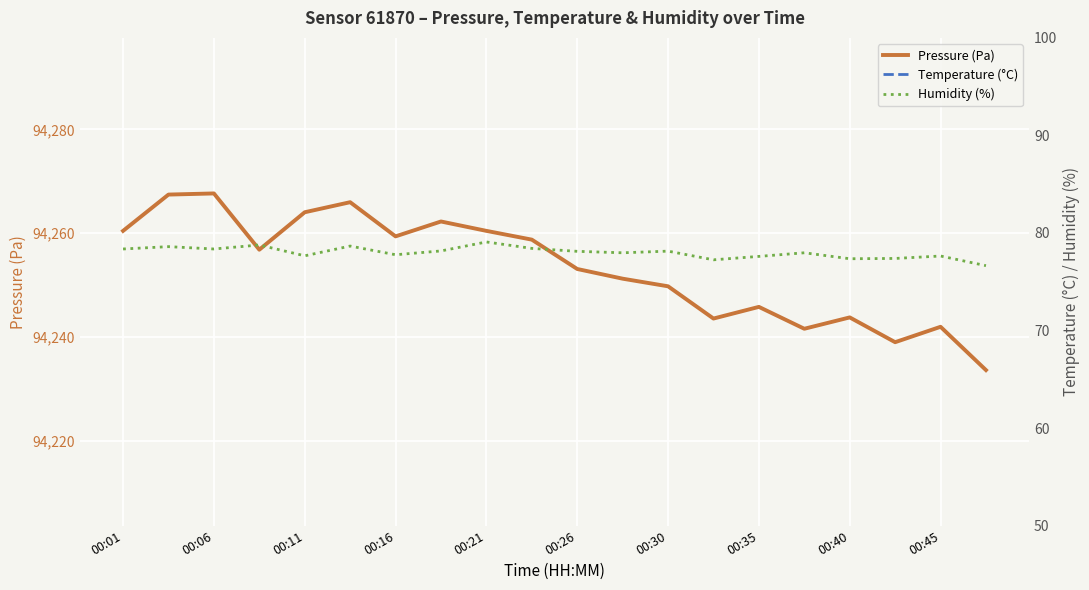

The Pressure (Pa) series shows 150816.4 at 00:35. True or false?

False